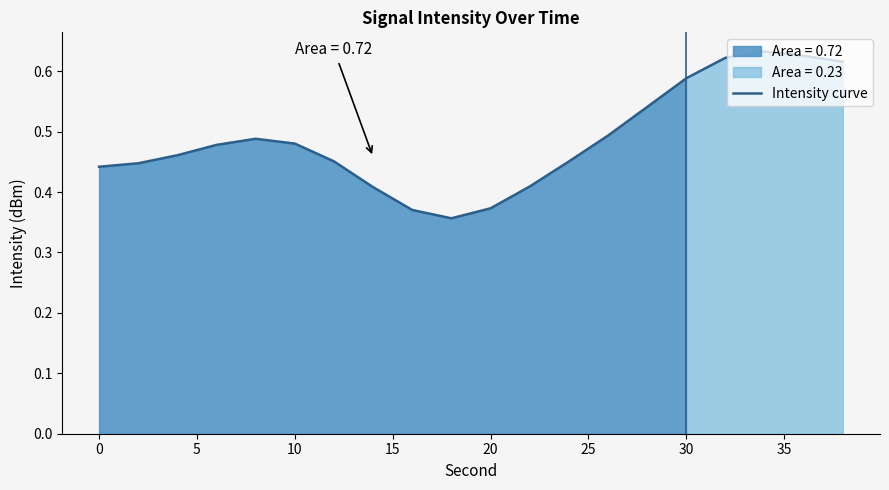

What is the maximum value shown in the chart?

0.6